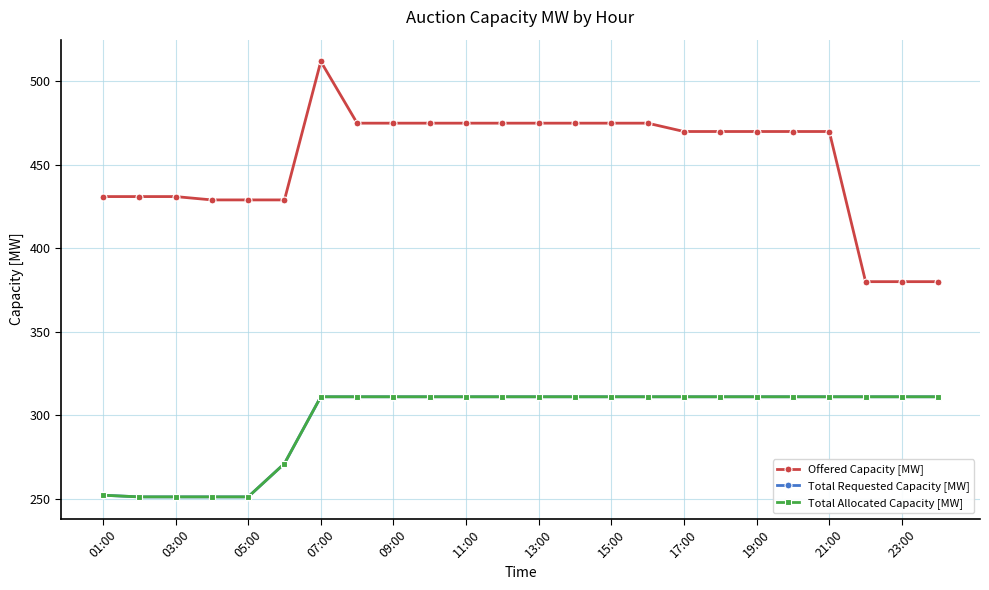

True or false: Total Requested Capacity [MW] and Total Allocated Capacity [MW] cross at least once.

False